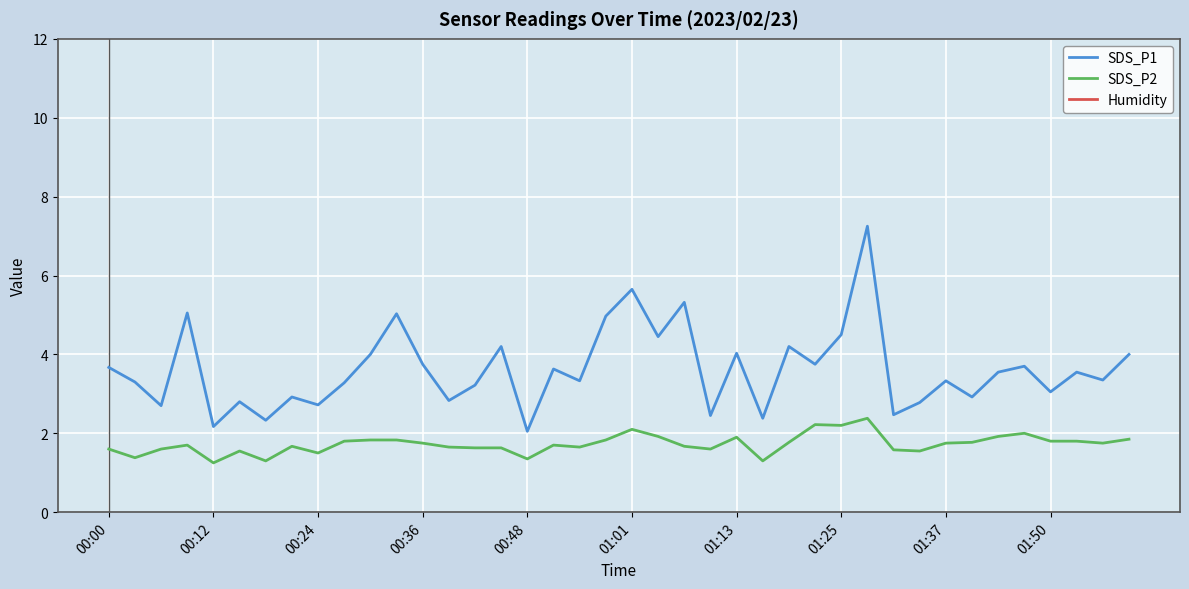

What is the maximum value for SDS_P2?

2.4